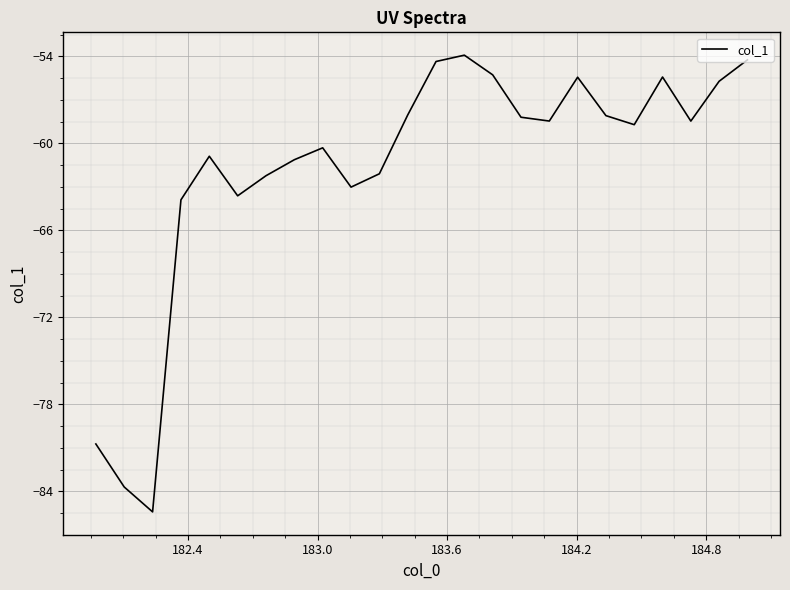

What is the difference between the maximum and minimum values?

31.5